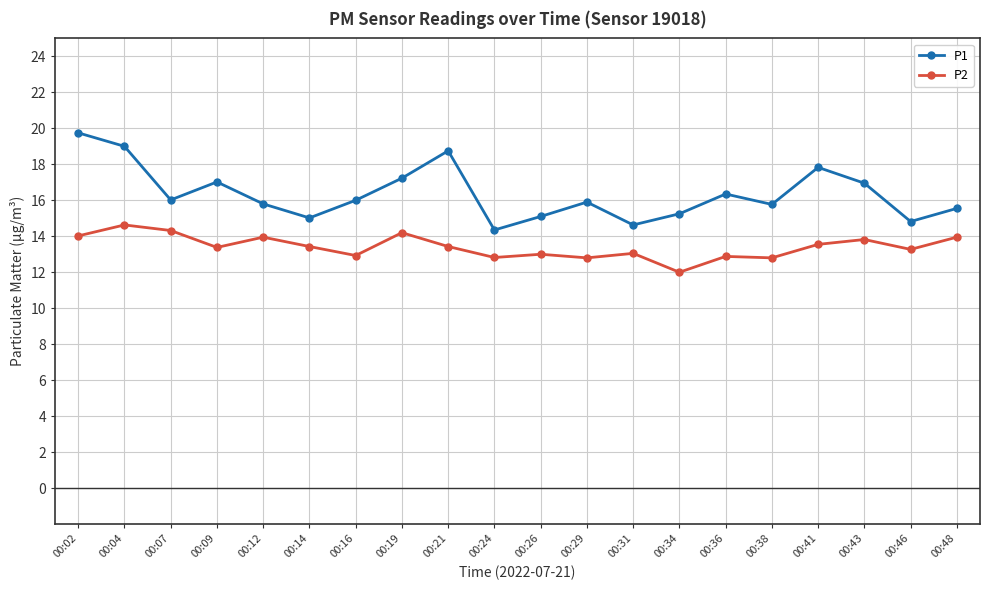

What is the value of the P1 point at the 9th from the left?

18.8